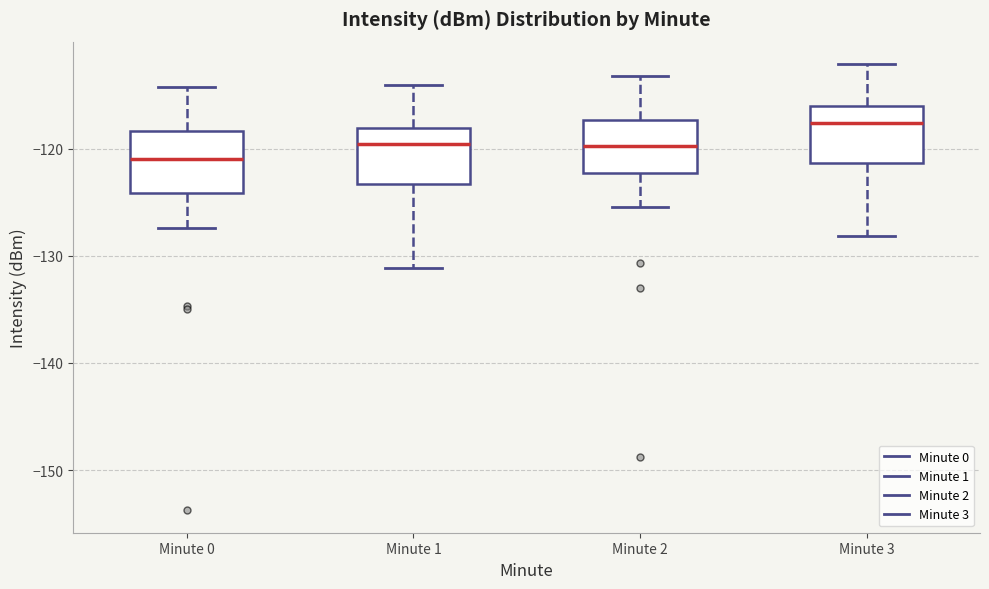

Reading left to right, transcribe this box plot: for each box, give where its median line is, the range the box spans, and where its two whiskers end, as read against the y-axis. The values are not printed on the chart, so give them approximately, as read against the axis.

Minute 0: median -121, box -124 to -118, whiskers -127 to -114
Minute 1: median -120, box -123 to -118, whiskers -131 to -114
Minute 2: median -120, box -122 to -117, whiskers -125 to -113
Minute 3: median -118, box -121 to -116, whiskers -128 to -112